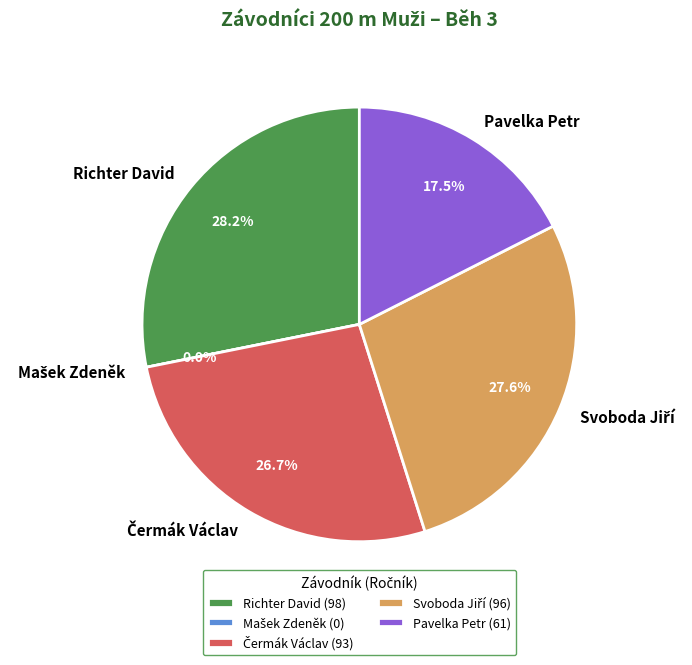

What is the smallest slice in the pie chart?

Mašek Zdeněk